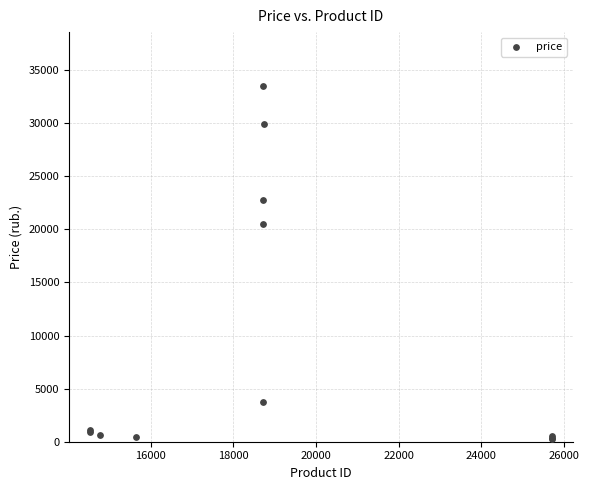

What Y value in the scatter plot is closest to 16885?

20513.9